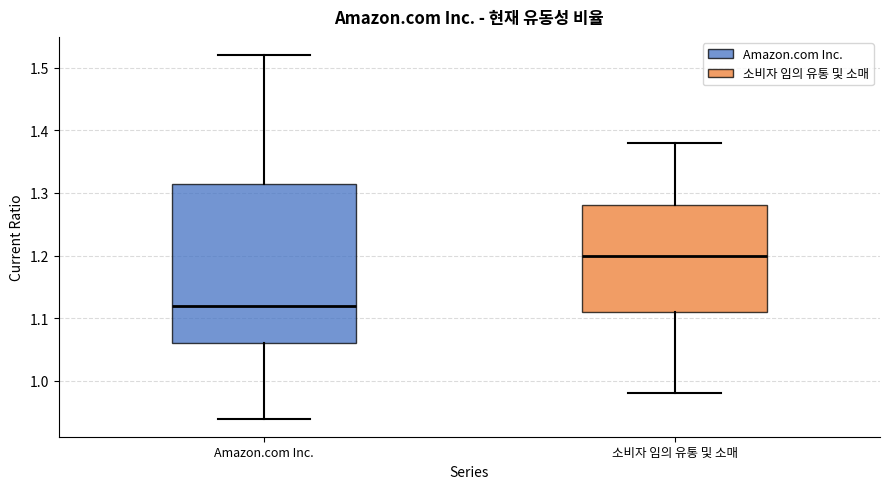

Reading left to right, read every box against the y-axis: the position of its median line, the range the box covers, and the ends of its whiskers. The values are not printed on the chart, so give them approximately, as read against the axis.

Amazon.com Inc.: median 1.12, box 1.06 to 1.32, whiskers 0.94 to 1.52
소비자 임의 유통 및 소매: median 1.20, box 1.11 to 1.28, whiskers 0.98 to 1.38